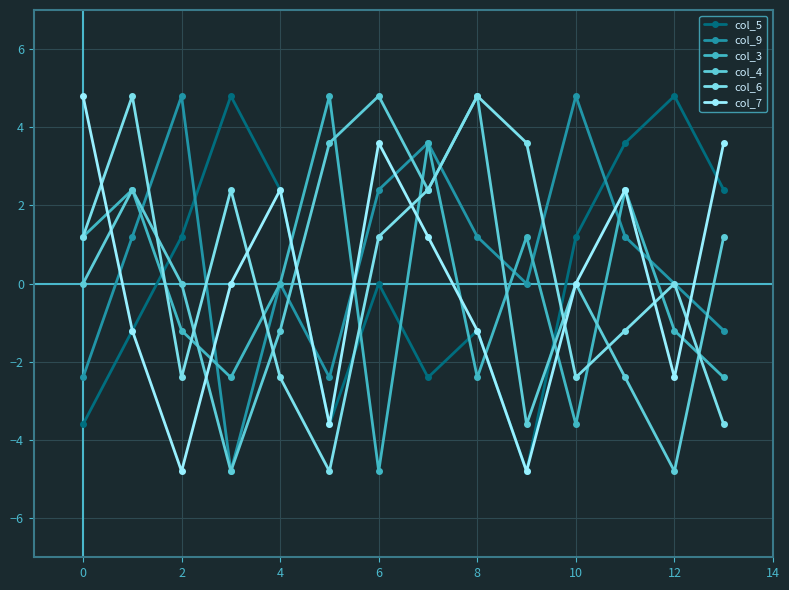

Reading left to right, list all the values displayed in this chart.

col_5: -3.6	-1.2	1.2	4.8	2.4	-3.6	0.0	-2.4	-1.2	-4.8	1.2	3.6	4.8	2.4
col_9: -2.4	1.2	4.8	-4.8	0.0	-2.4	2.4	3.6	1.2	0.0	4.8	1.2	0.0	-1.2
col_3: 1.2	2.4	-1.2	-2.4	0.0	4.8	-4.8	3.6	-2.4	1.2	-3.6	2.4	-1.2	-2.4
col_4: 0.0	2.4	0.0	-4.8	-1.2	3.6	4.8	2.4	4.8	-3.6	0.0	-2.4	-4.8	1.2
col_6: 1.2	4.8	-2.4	2.4	-2.4	-4.8	1.2	2.4	4.8	3.6	-2.4	-1.2	0.0	-3.6
col_7: 4.8	-1.2	-4.8	0.0	2.4	-3.6	3.6	1.2	-1.2	-4.8	0.0	2.4	-2.4	3.6